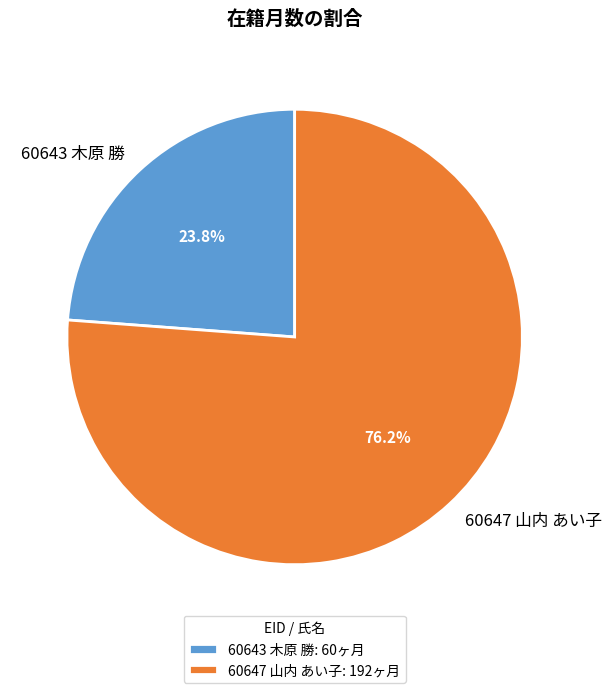

Count the number of slices in the pie.

2